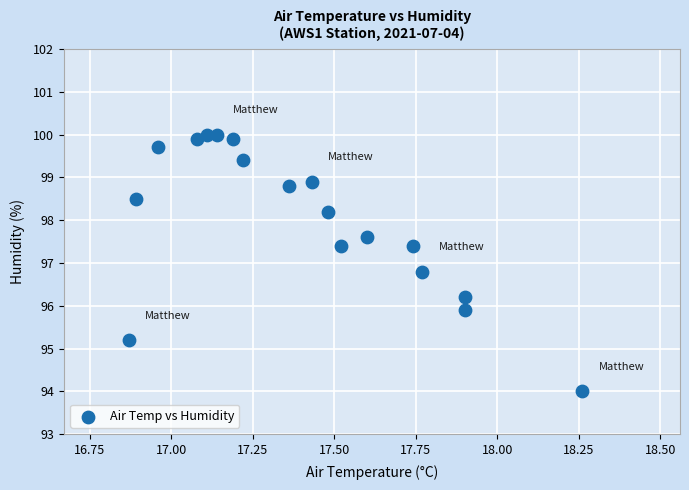

What is the range of Y values (max minus min)?

6.0